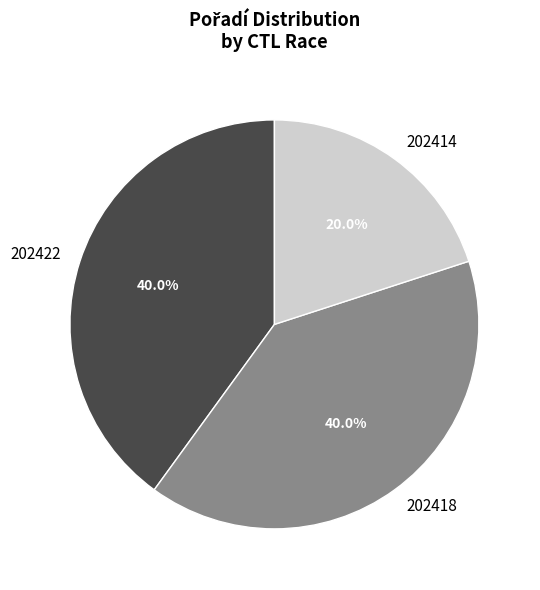

How many slices are in this pie chart?

3